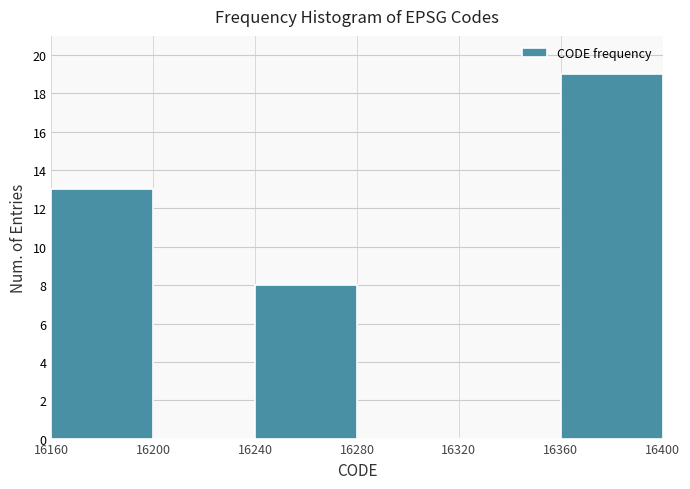

Reading left to right, transcribe this chart: for each bar, give the range it covers on the x-axis and its height. The values are not printed on the chart, so give them approximately, as read against the axis.

16160 to 16200: 13
16200 to 16240: 0
16240 to 16280: 8
16280 to 16320: 0
16320 to 16360: 0
16360 to 16400: 19